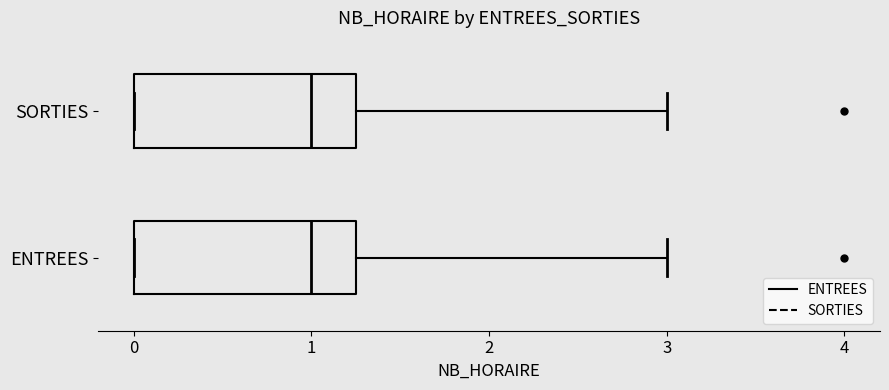

Reading bottom to top, transcribe this box plot: for each box, give where its median line is, the range the box spans, and where its two whiskers end, as read against the x-axis. The values are not printed on the chart, so give them approximately, as read against the axis.

ENTREES: median 1.0, box 0.0 to 1.3, whiskers 0.0 to 3.0
SORTIES: median 1.0, box 0.0 to 1.3, whiskers 0.0 to 3.0